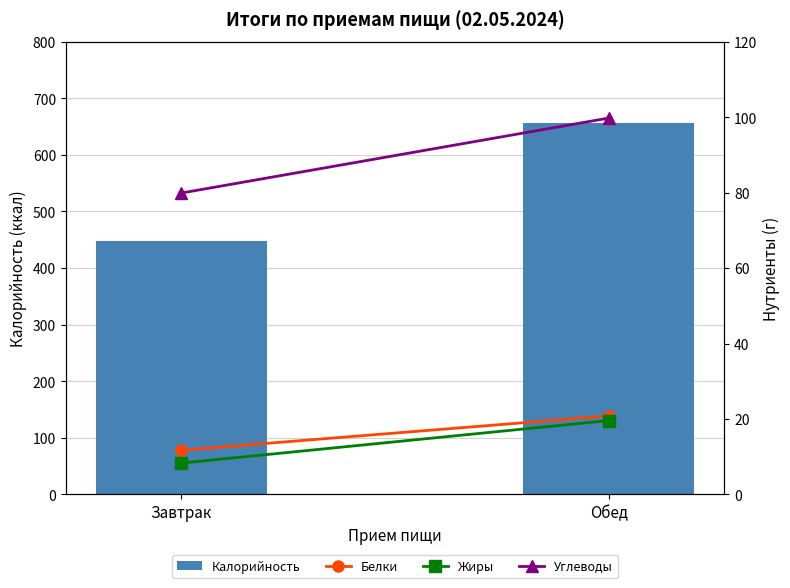

Reading left to right, list all the values displayed in this chart.

Калорийность: Завтрак=447.0	Обед=656.2
Белки: Завтрак=11.7	Обед=20.8
Жиры: Завтрак=8.3	Обед=19.6
Углеводы: Завтрак=79.9	Обед=99.8